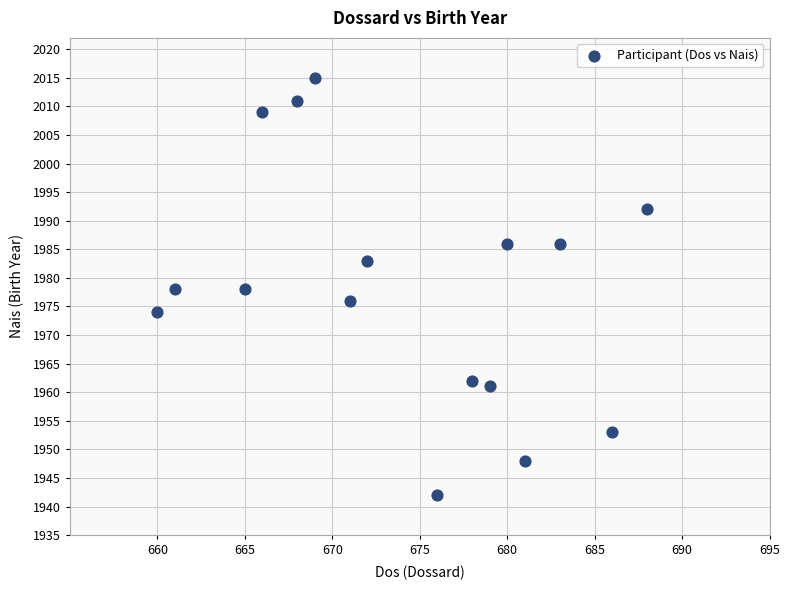

List the coordinates of all points as (X, Y) pairs, reading left to right.

(660, 1974)  (661, 1978)  (665, 1978)  (666, 2009)  (668, 2011)  (669, 2015)  (671, 1976)  (672, 1983)  (676, 1942)  (678, 1962)  (679, 1961)  (680, 1986)  (681, 1948)  (683, 1986)  (686, 1953)  (688, 1992)